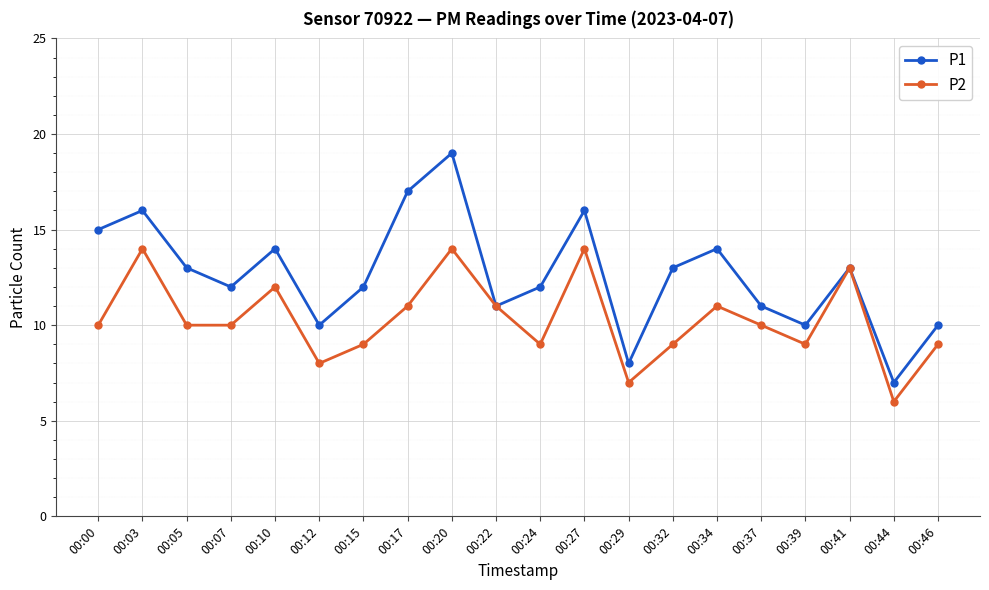

Reading left to right, what are all the values shown in this chart?

P1: 00:00=15	00:03=16	00:05=13	00:07=12	00:10=14	00:12=10	00:15=12	00:17=17	00:20=19	00:22=11	00:24=12	00:27=16	00:29=8	00:32=13	00:34=14	00:37=11	00:39=10	00:41=13	00:44=7	00:46=10
P2: 00:00=10	00:03=14	00:05=10	00:07=10	00:10=12	00:12=8	00:15=9	00:17=11	00:20=14	00:22=11	00:24=9	00:27=14	00:29=7	00:32=9	00:34=11	00:37=10	00:39=9	00:41=13	00:44=6	00:46=9